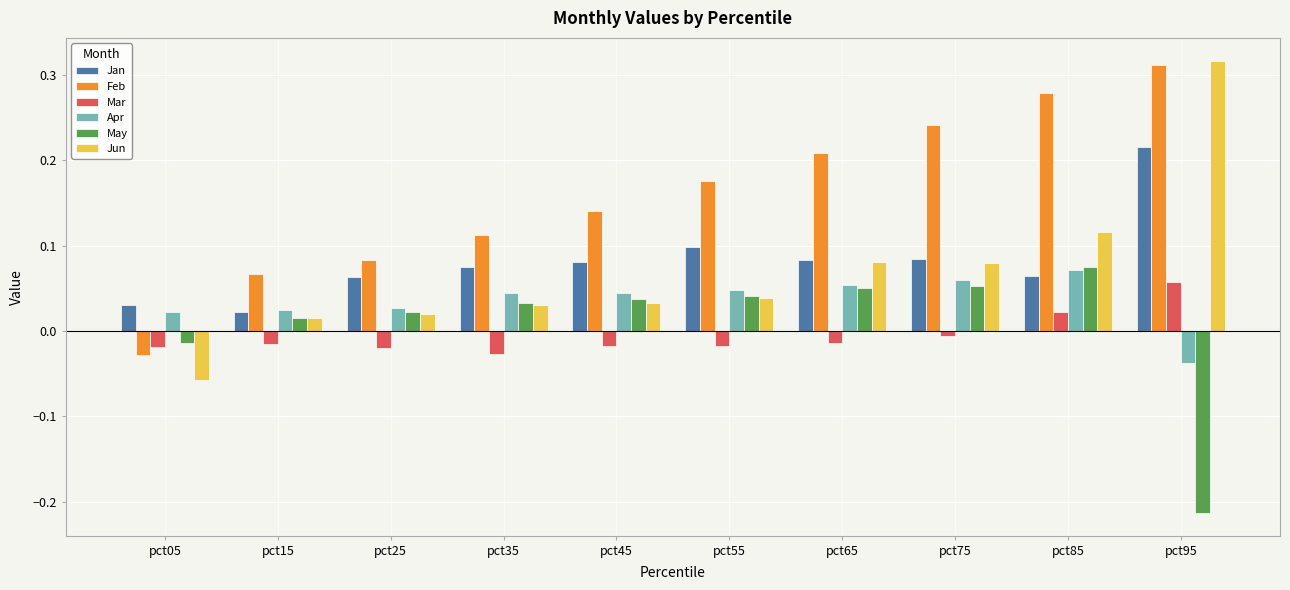

Which category has the lowest value across all series?

pct95